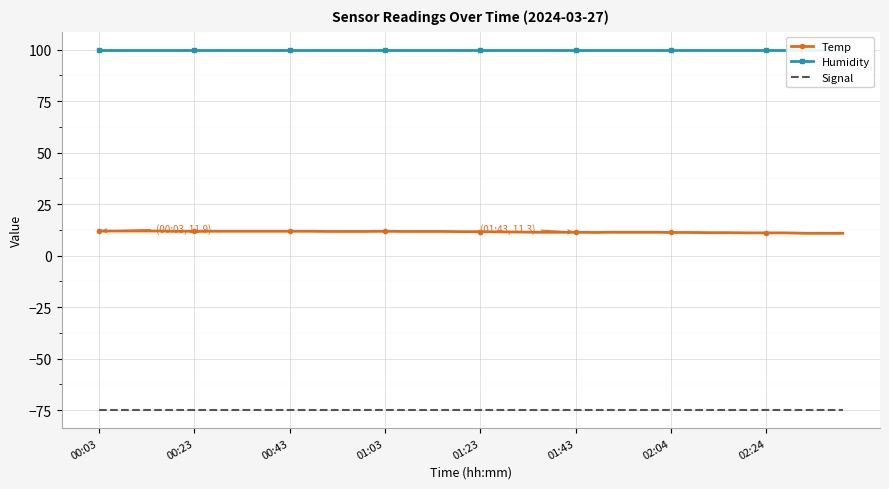

True or false: Temp and Signal intersect in this chart.

False